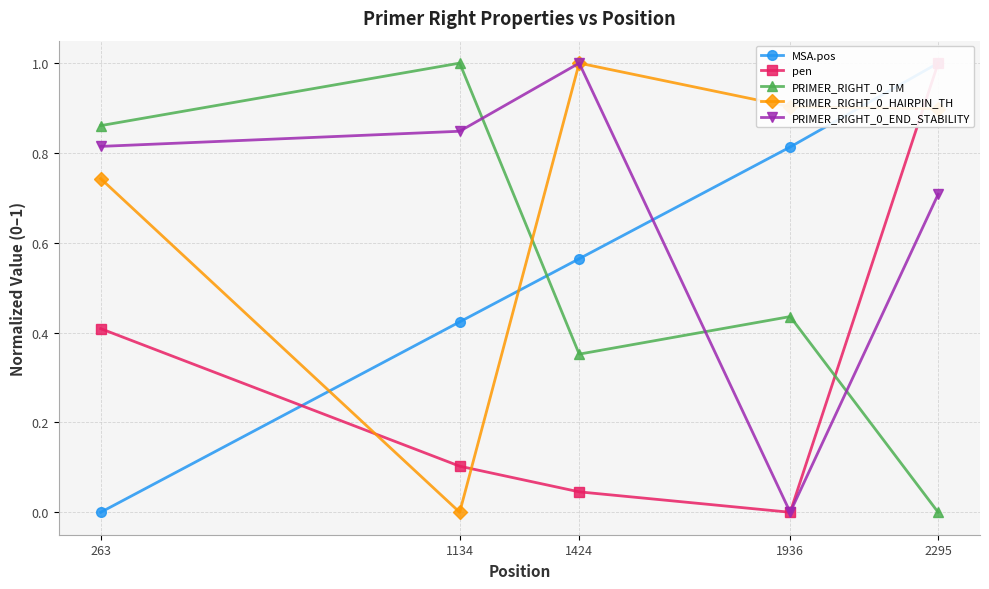

How many distinct data groups are displayed?

5